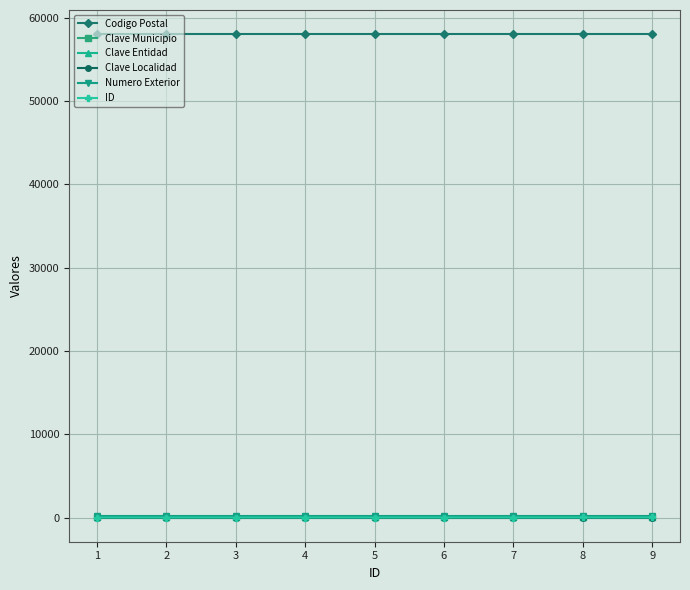

What is the sum of the Clave Entidad values at 9 and 6?

32